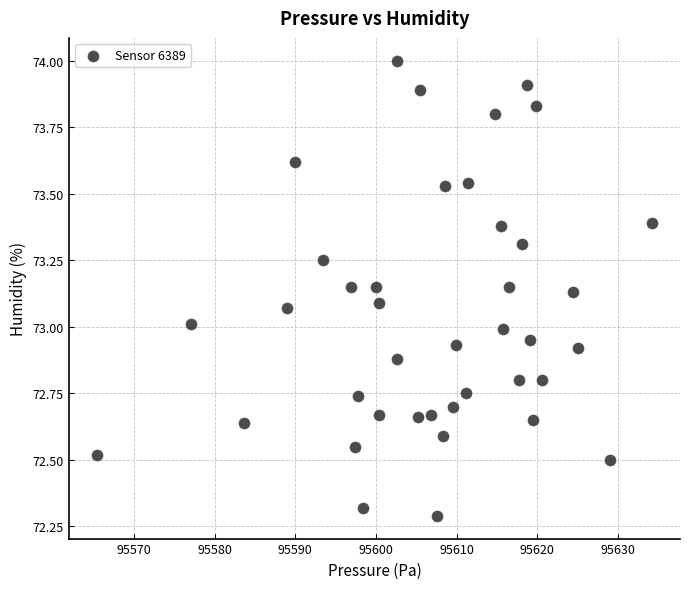

What is the range of Y values (max minus min)?

1.7